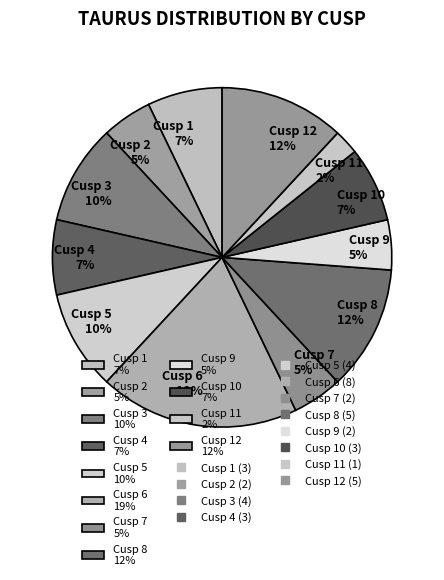

Does any single category account for the majority?

No